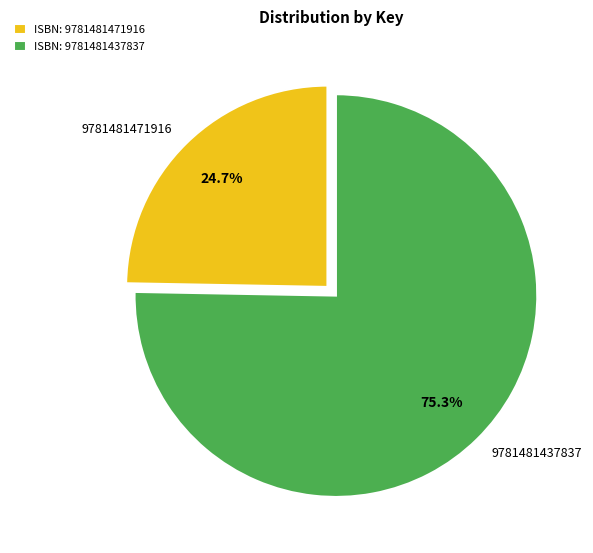

To the nearest percent, what is the combined percentage of 9781481437837 and 9781481471916?

100%